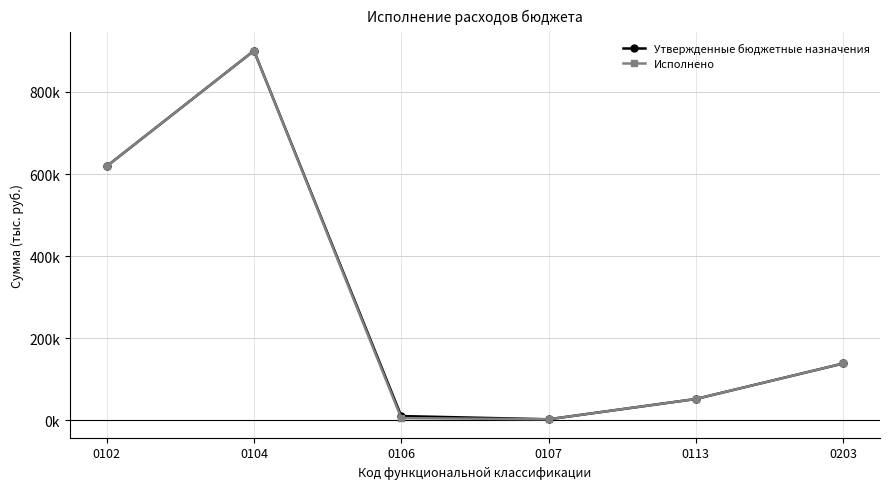

What are all the series names shown in the legend?

Утвержденные бюджетные назначения, Исполнено